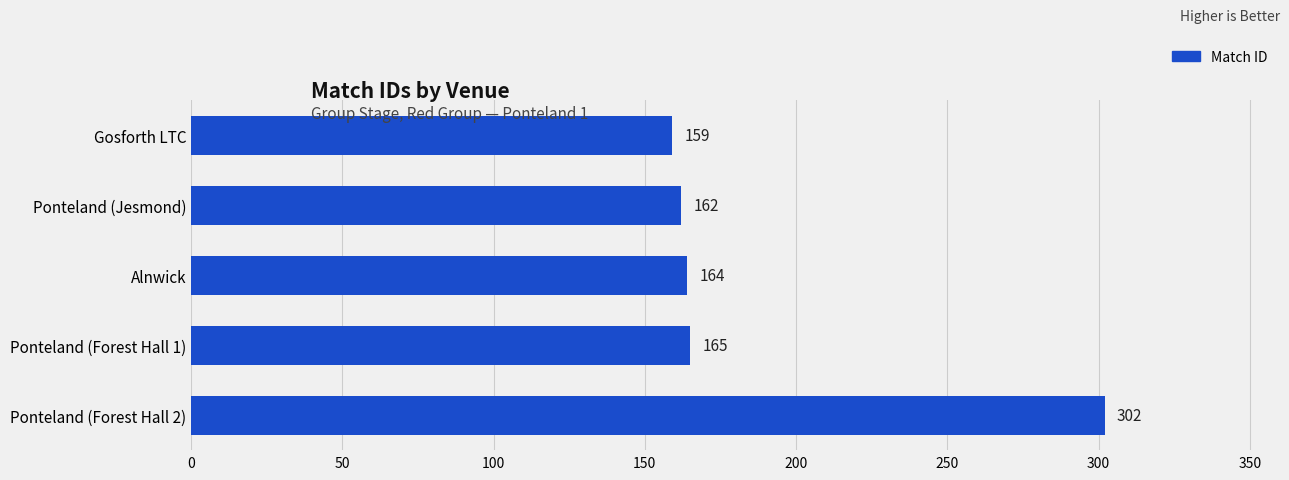

What is the greatest value displayed?

302